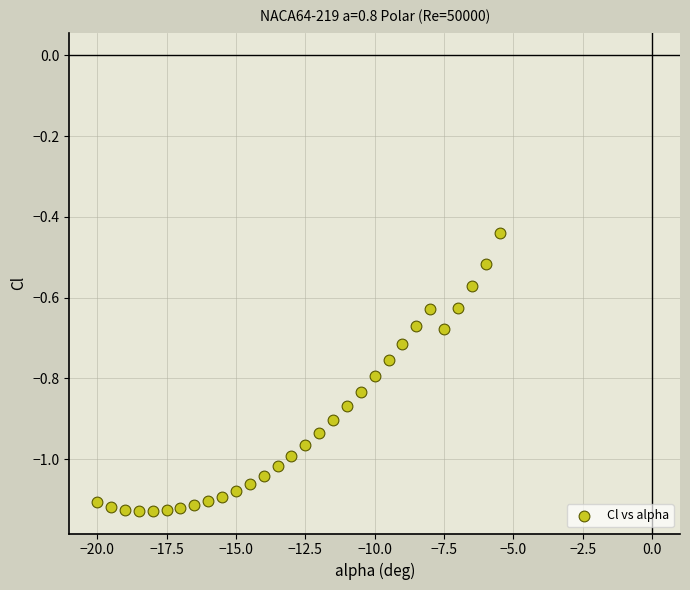

What is the range of Y values (max minus min)?

0.7